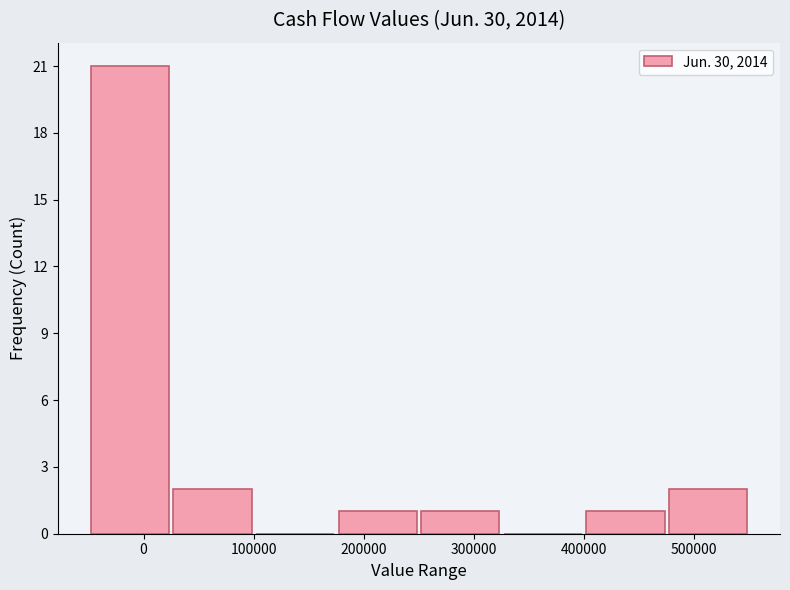

Over which range of the x-axis is the bar tallest?

-50000 to 30000